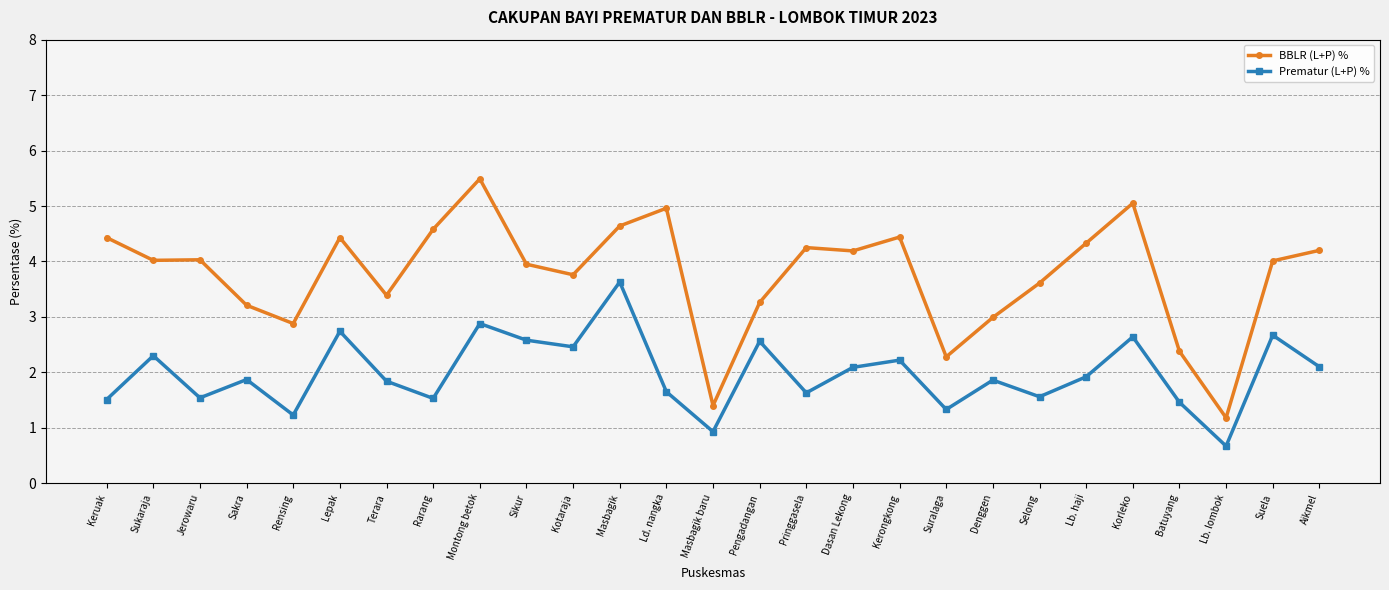

What is the difference between the BBLR (L+P) % values at Rarang and Ld. nangka?

0.4